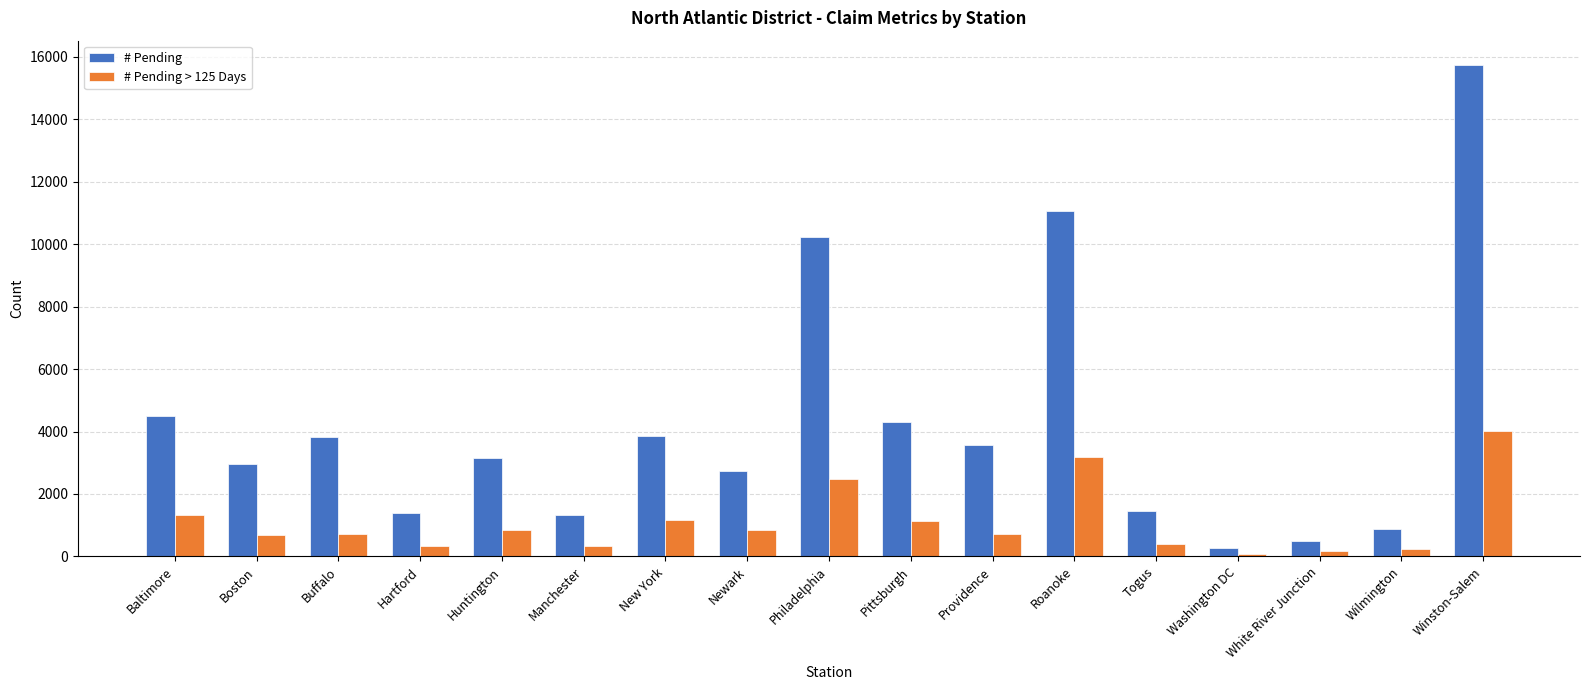

Rank the series at Roanoke from lowest to highest value.

# Pending > 125 Days, # Pending